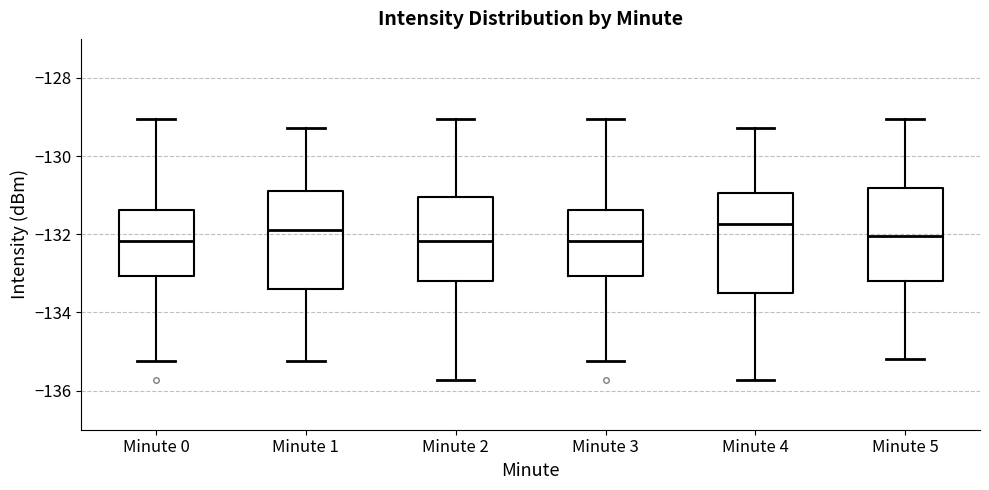

Reading left to right, transcribe this box plot: for each box, give where its median line is, the range the box spans, and where its two whiskers end, as read against the y-axis. The values are not printed on the chart, so give them approximately, as read against the axis.

Minute 0: median -132.2, box -133.0 to -131.4, whiskers -135.2 to -129.0
Minute 1: median -131.8, box -133.4 to -130.8, whiskers -135.2 to -129.2
Minute 2: median -132.2, box -133.2 to -131.0, whiskers -135.8 to -129.0
Minute 3: median -132.2, box -133.0 to -131.4, whiskers -135.2 to -129.0
Minute 4: median -131.8, box -133.4 to -131.0, whiskers -135.8 to -129.2
Minute 5: median -132.0, box -133.2 to -130.8, whiskers -135.2 to -129.0